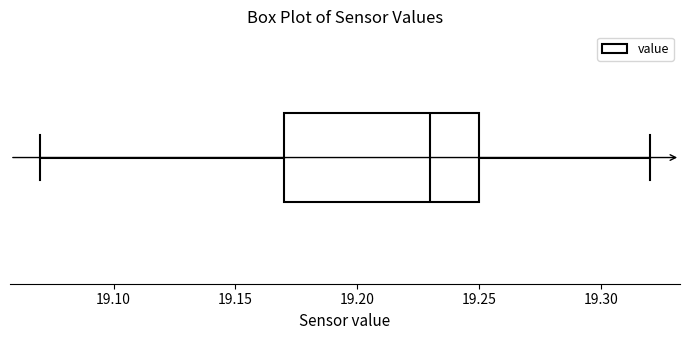

Where is the left edge of the box on the x-axis? The values are not printed on the chart, so give them approximately, as read against the axis.

19.17